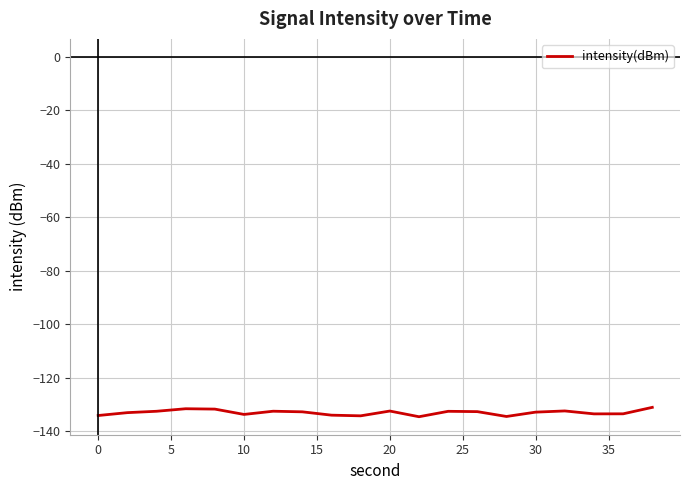

What is the difference between the maximum and minimum values?

3.5